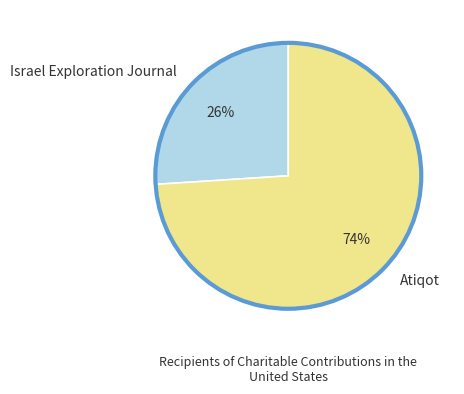

To the nearest percent, what is the difference between the Israel Exploration Journal and Atiqot slice percentages?

48%